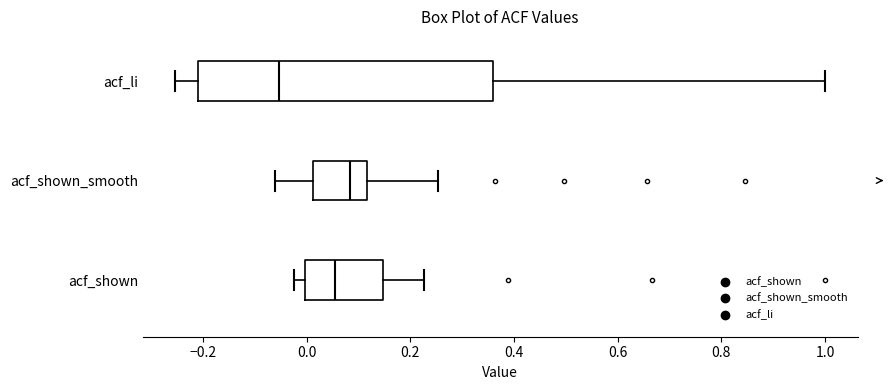

Which box is the widest, from its left edge to its right edge?

acf_li